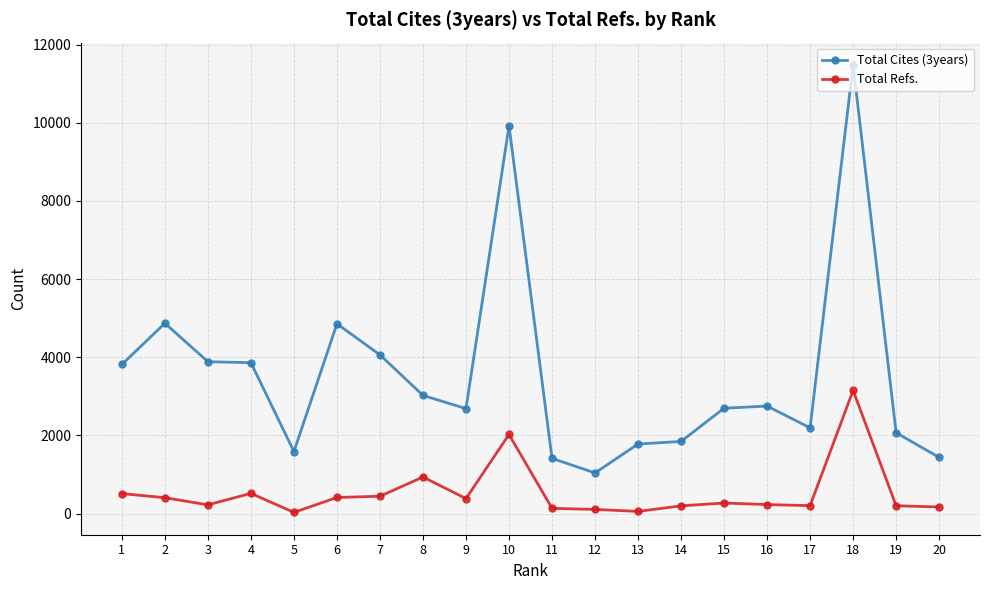

What is the value of the Total Refs. point at the 17th from the left?

202